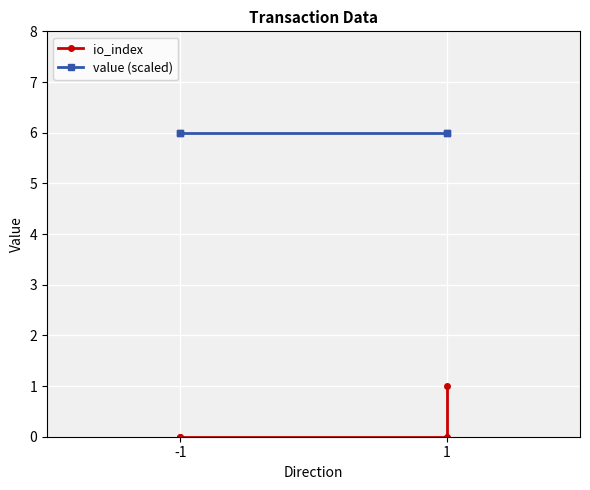

True or false: value (scaled) and io_index cross at least once.

False